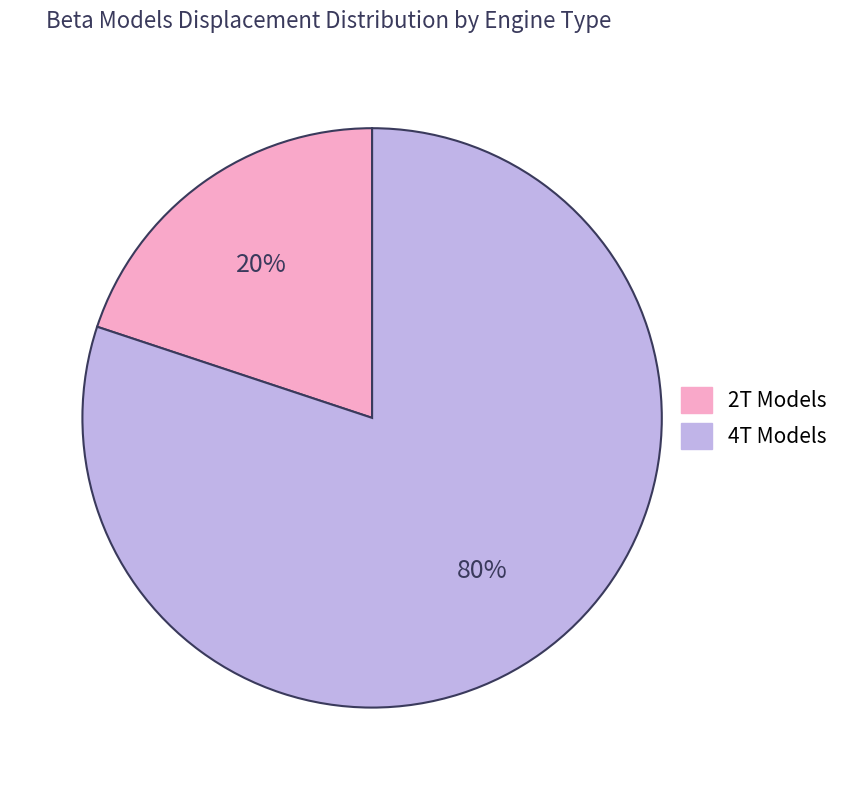

Is there a majority slice in this chart?

Yes